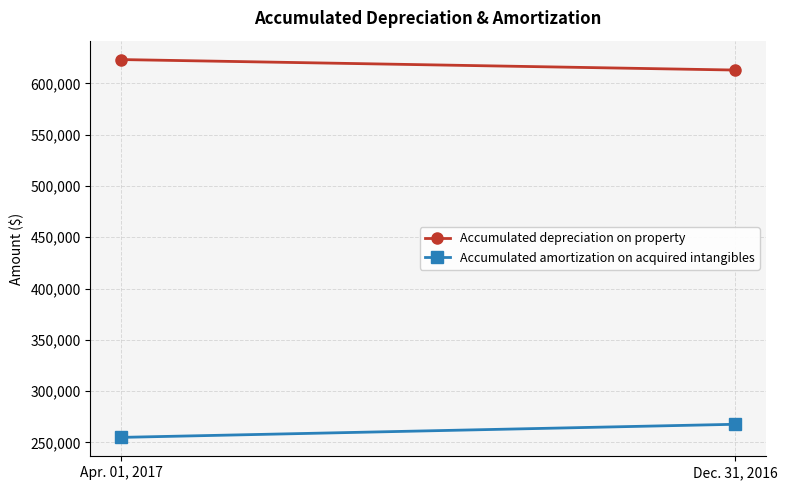

What is the average value of the Accumulated depreciation on property series?

618073